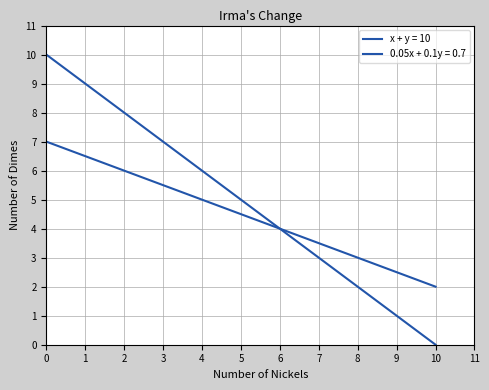

The 0.05x + 0.1y = 0.7 series shows 4.5 at 5. True or false?

True